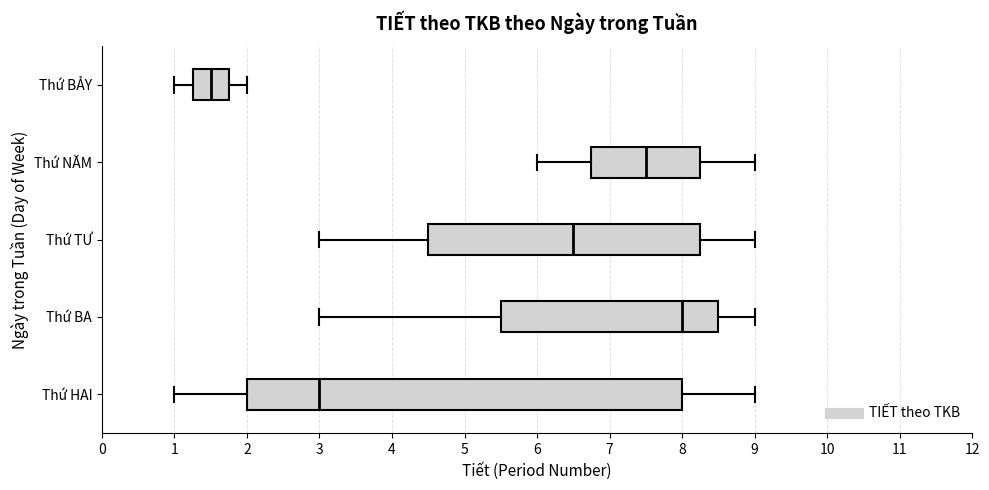

Reading bottom to top, transcribe this box plot: for each box, give where its median line is, the range the box spans, and where its two whiskers end, as read against the x-axis. The values are not printed on the chart, so give them approximately, as read against the axis.

Thứ HAI: median 3.0, box 2.0 to 8.0, whiskers 1.0 to 9.0
Thứ BA: median 8.0, box 5.5 to 8.5, whiskers 3.0 to 9.0
Thứ TƯ: median 6.5, box 4.5 to 8.3, whiskers 3.0 to 9.0
Thứ NĂM: median 7.5, box 6.8 to 8.3, whiskers 6.0 to 9.0
Thứ BẢY: median 1.5, box 1.3 to 1.8, whiskers 1.0 to 2.0